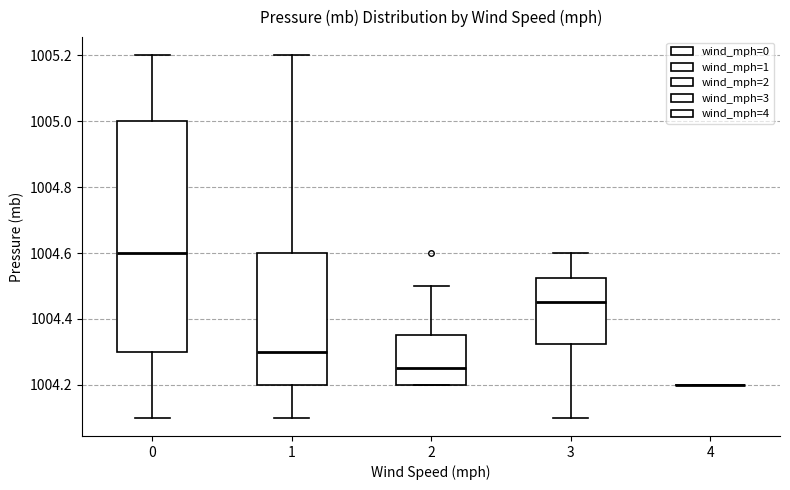

Where does the upper whisker of the box at x = 3 end on the y-axis? The values are not printed on the chart, so give them approximately, as read against the axis.

1004.60